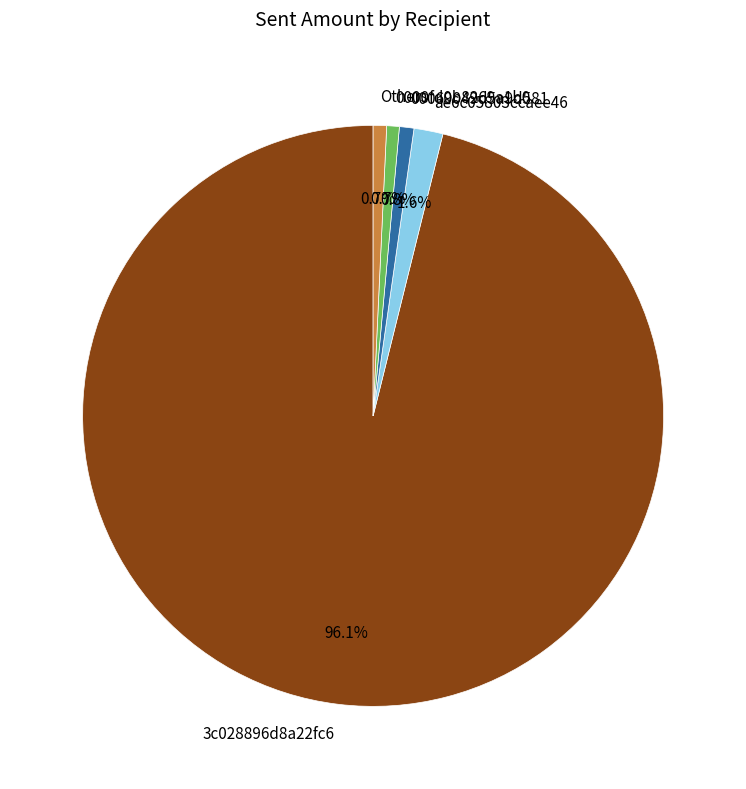

What is the largest slice in the pie chart?

3c028896d8a22fc6